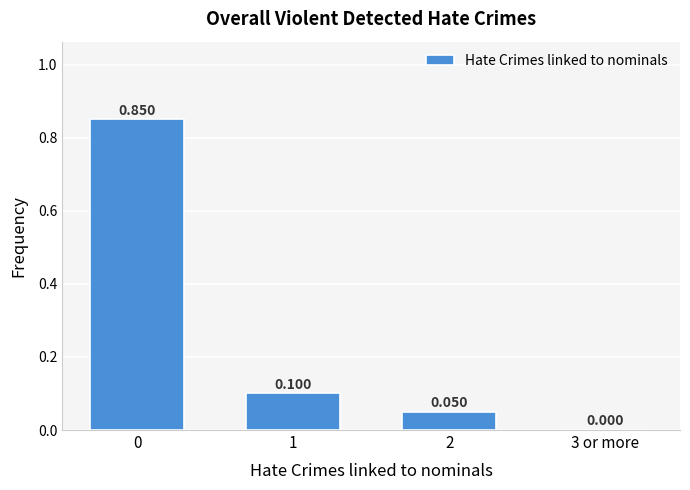

How many values are above zero?

3